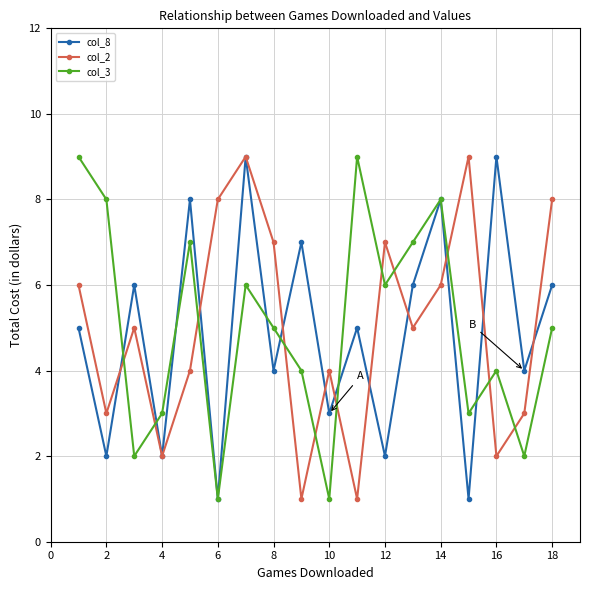

True or false: col_3 has more than 0 interior local peaks.

True